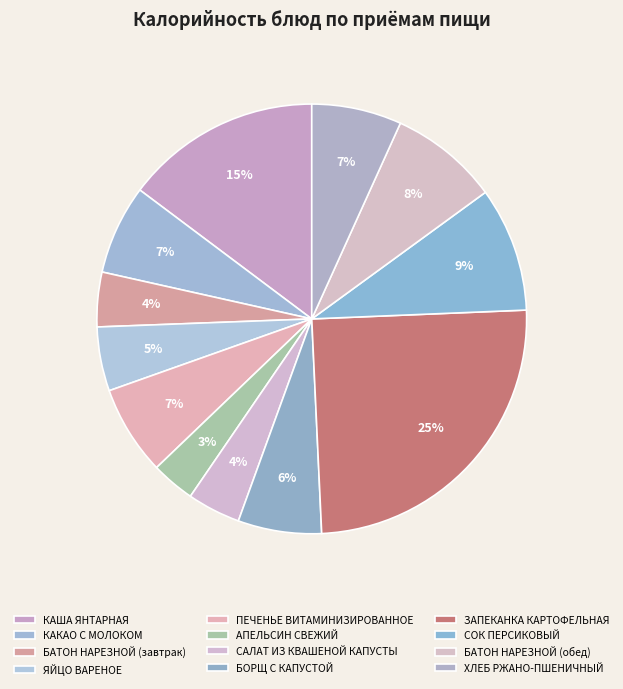

What is the largest slice in the pie chart?

ЗАПЕКАНКА КАРТОФЕЛЬНАЯ